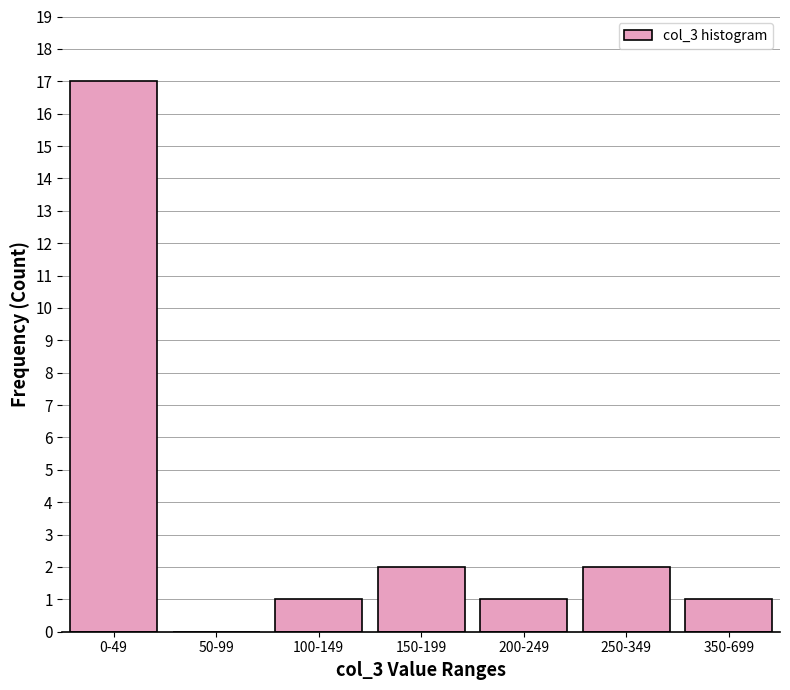

Reading left to right, transcribe all the data shown in this chart.

0-49=17	50-99=0	100-149=1	150-199=2	200-249=1	250-349=2	350-699=1